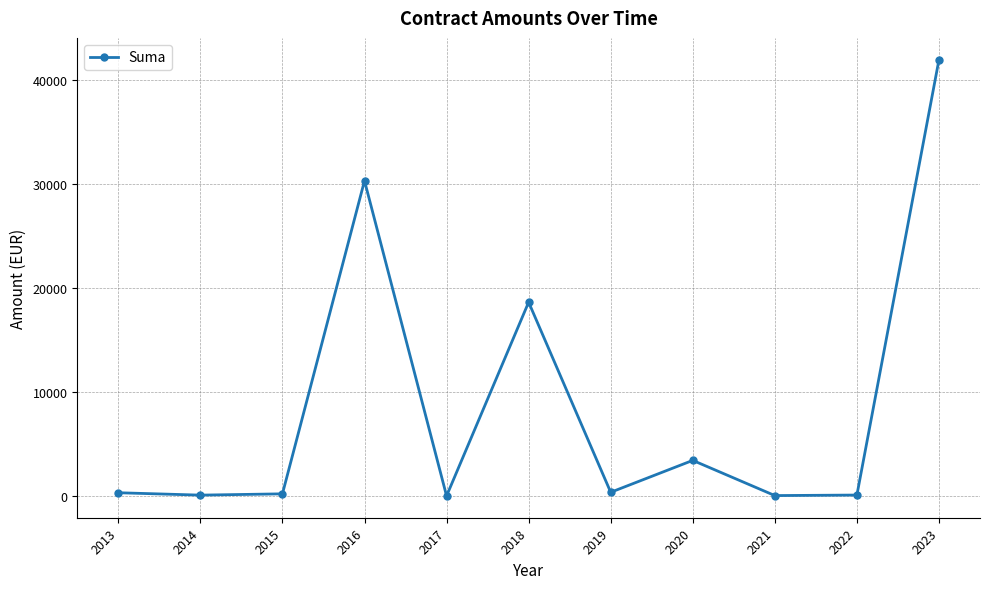

What is the difference between the maximum and second lowest values?

41910.0